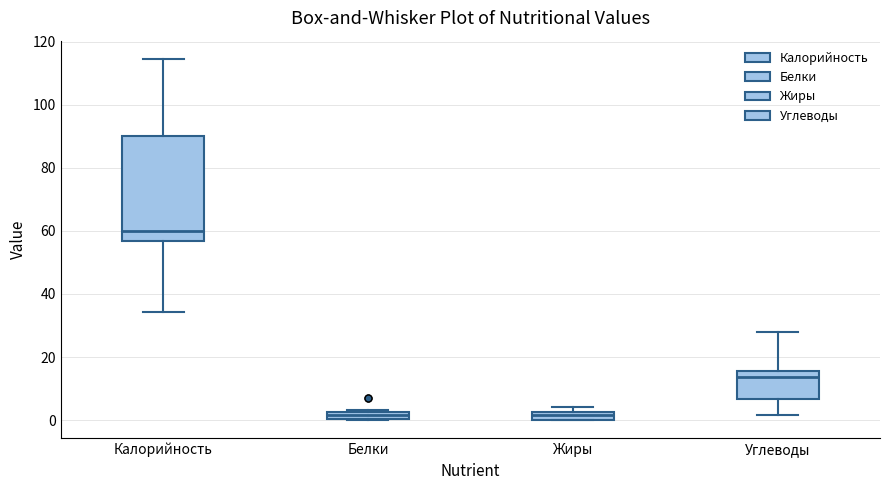

Where is the upper edge of the box for Жиры on the y-axis? The values are not printed on the chart, so give them approximately, as read against the axis.

2